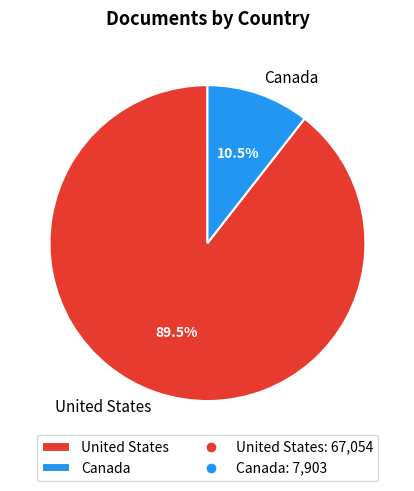

How many slices are in this pie chart?

2